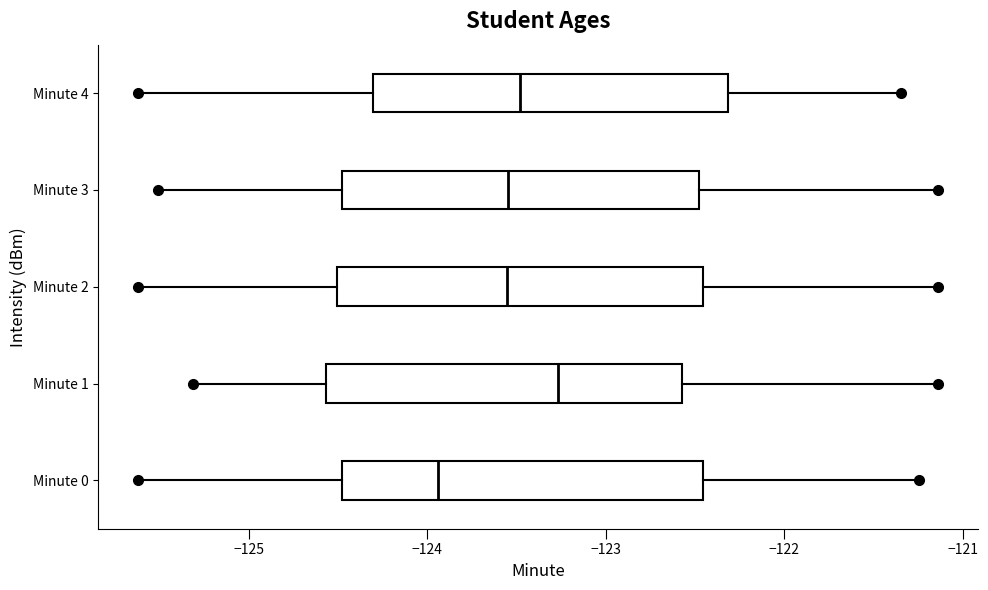

Which box's median line is the furthest to the right?

Minute 1